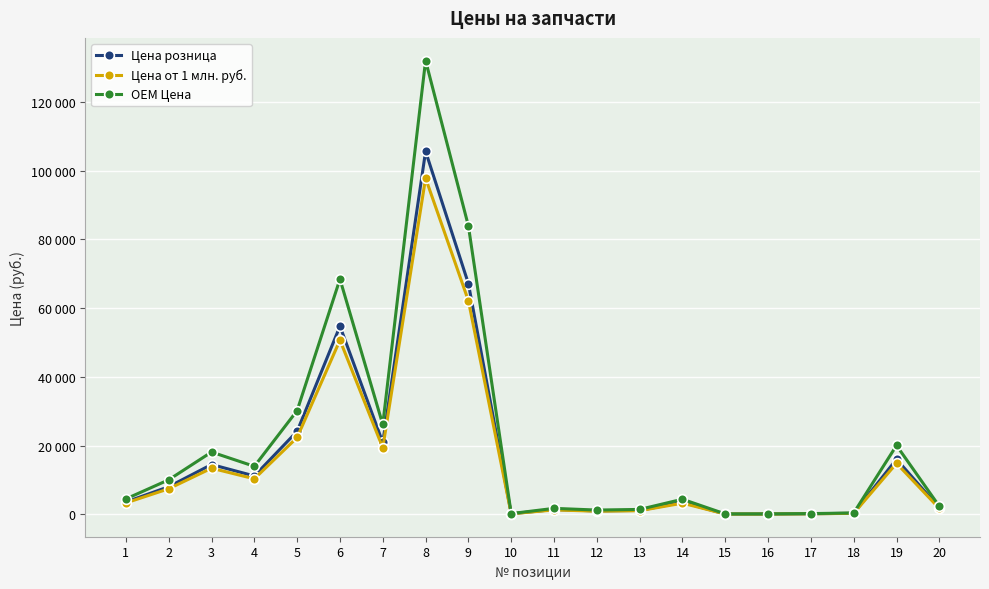

True or false: ОЕМ Цена has more than 2 points higher than both neighbors.

True